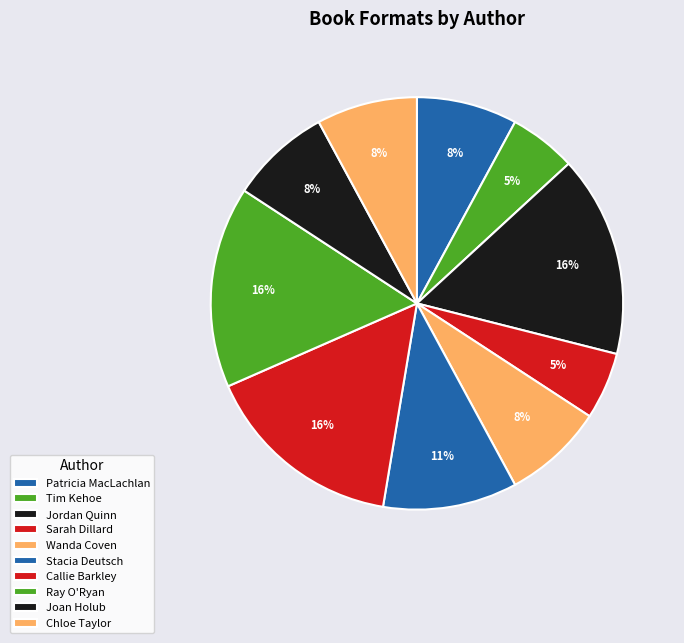

Count the number of slices in the pie.

10